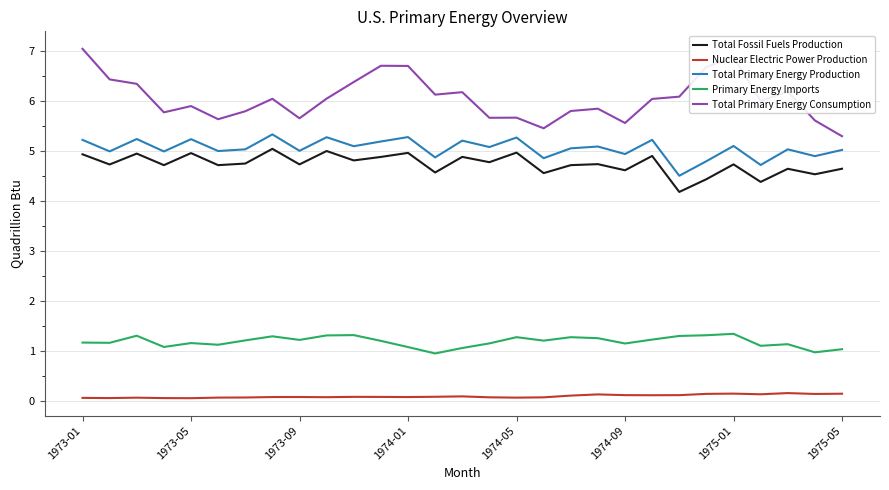

True or false: Total Fossil Fuels Production has more than 1 interior local peaks.

True